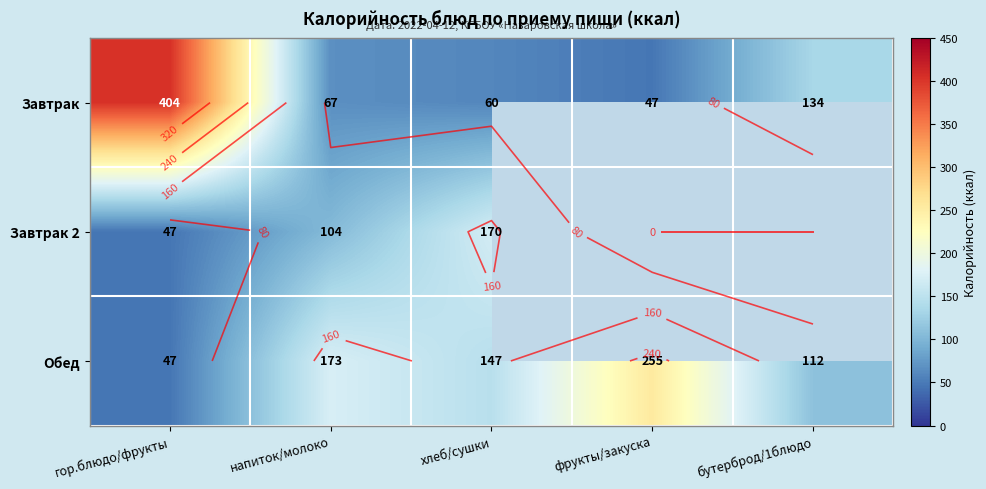

The value of Завтрак at напиток/молоко is 67.0. True or false?

True